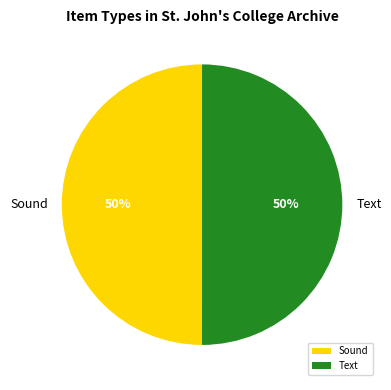

To the nearest percent, what is the combined percentage of Sound and Text?

100%